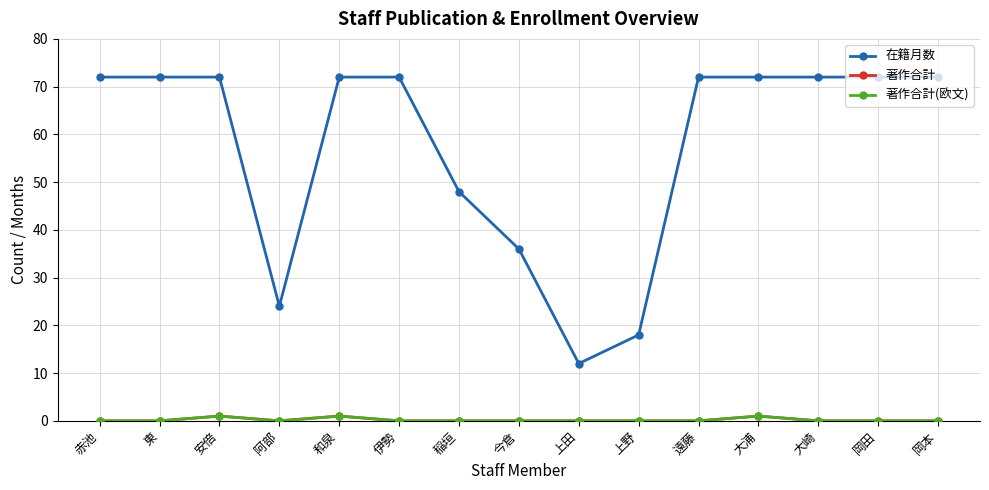

How many lines are shown in the chart?

3